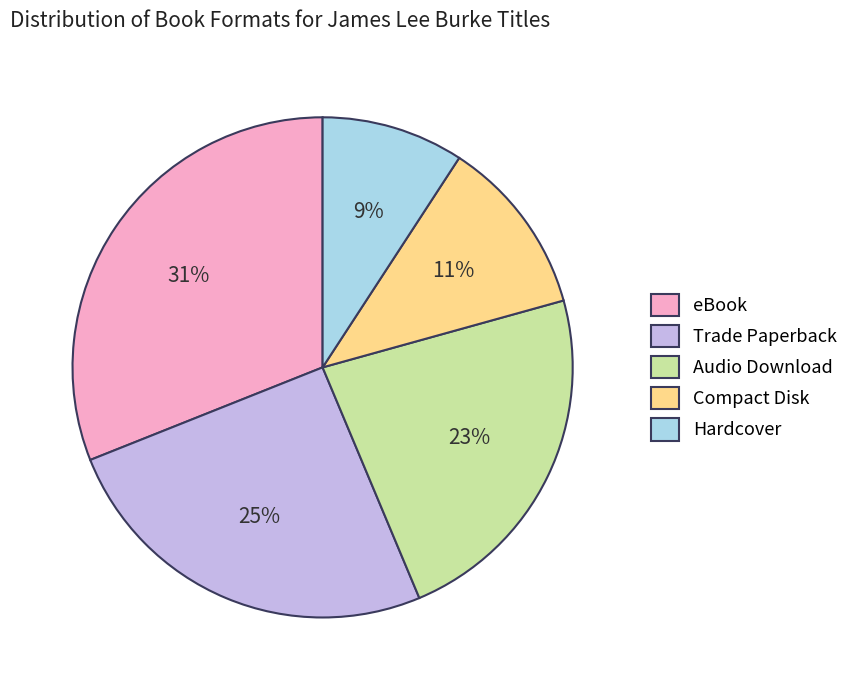

True or false: Hardcover accounts for 9% of the total.

True